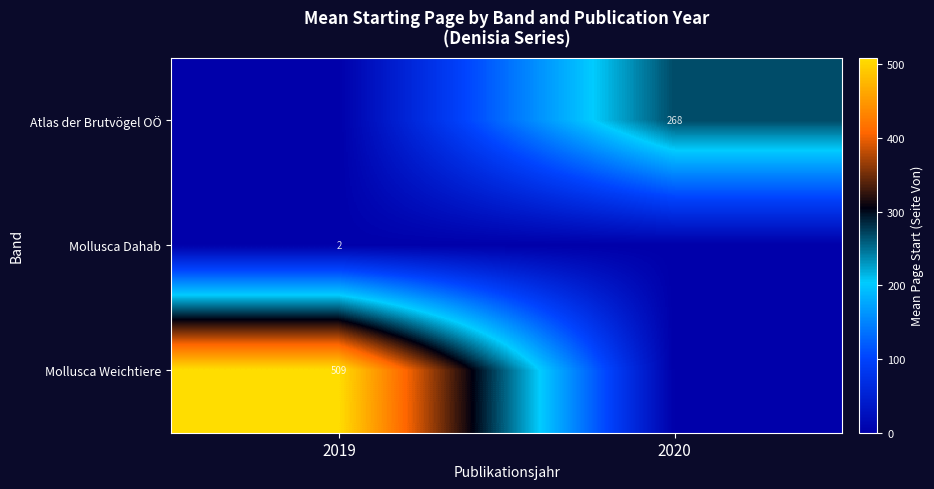

True or false: Mollusca Dahab has a value of 1 at 2019.

False